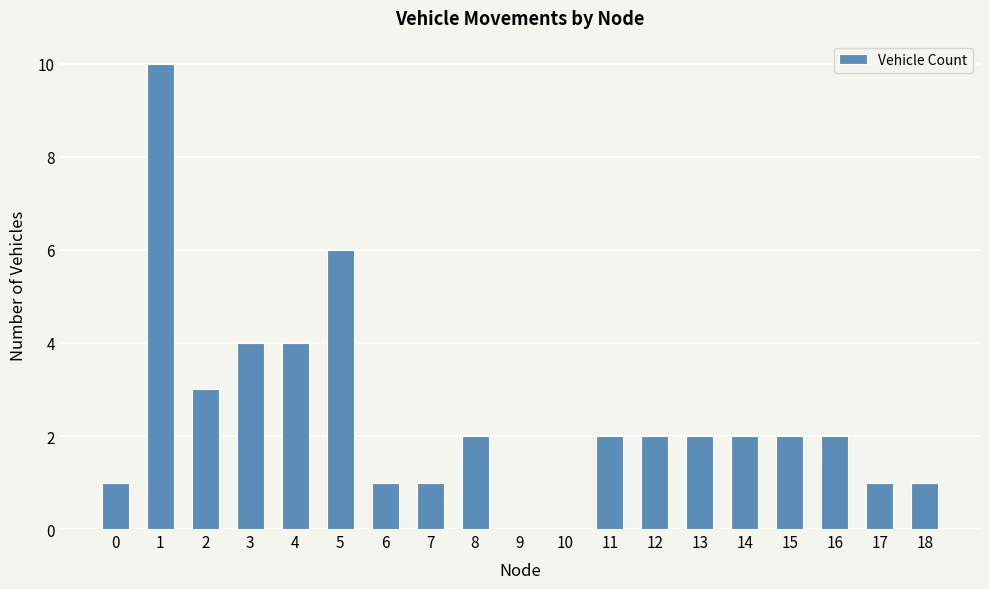

The chart shows a value of 1 at 0. True or false?

True